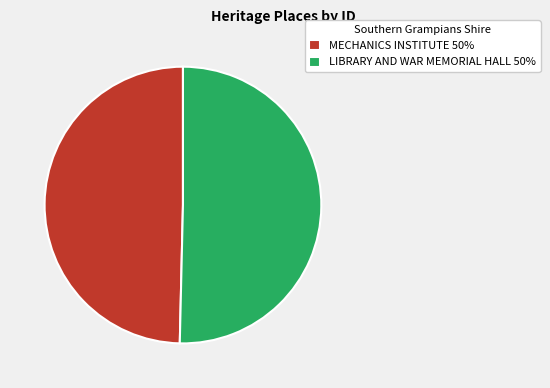

Is it true that LIBRARY AND WAR MEMORIAL HALL is 50% of the pie?

True